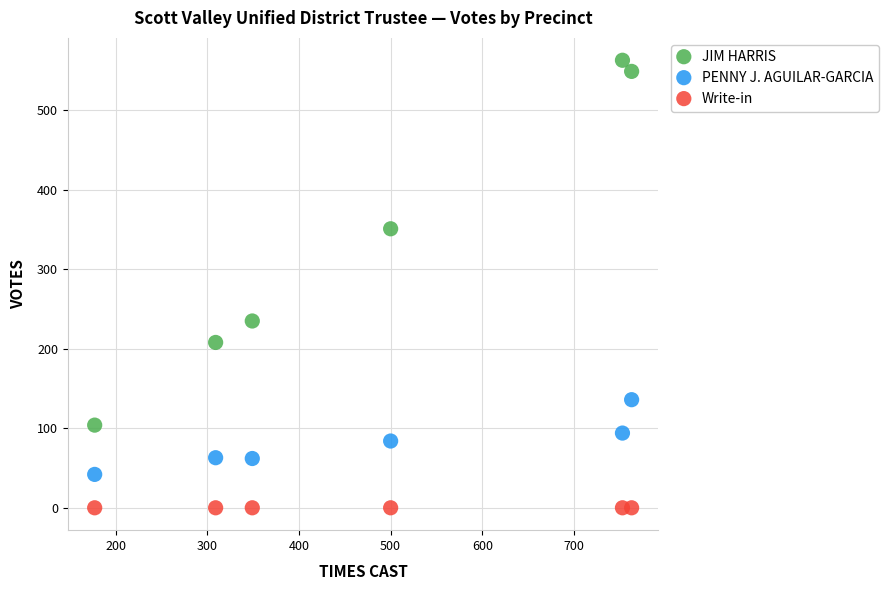

Which series reaches the minimum Y coordinate?

Write-in